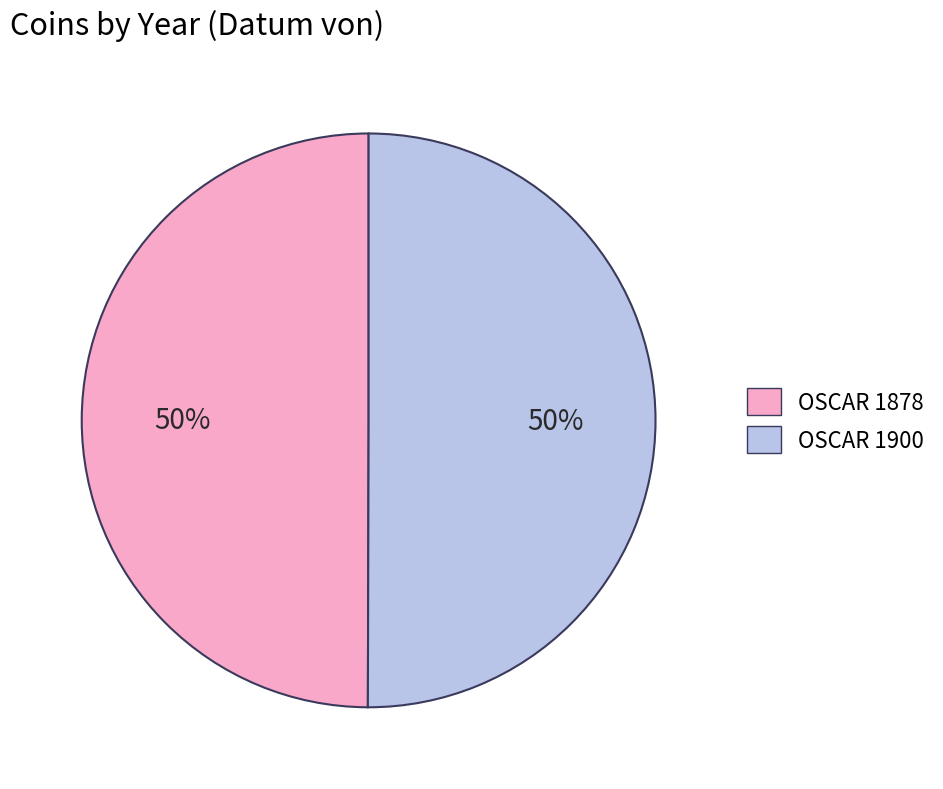

To the nearest percent, what is the average slice percentage?

50%